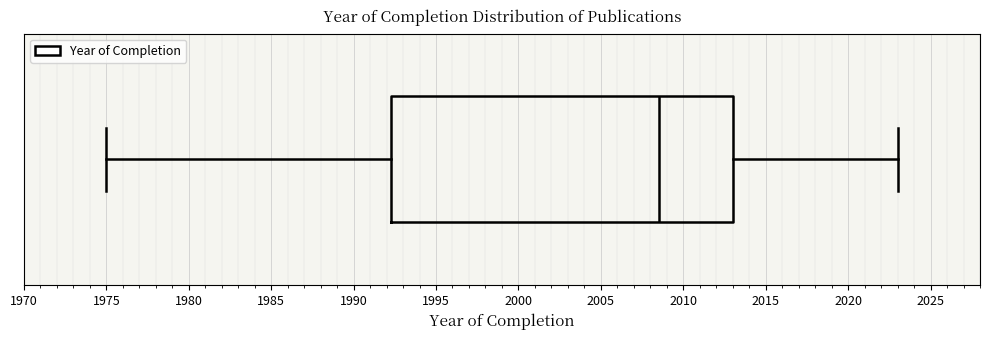

Where does the left whisker of the box end on the x-axis? The values are not printed on the chart, so give them approximately, as read against the axis.

1975.0